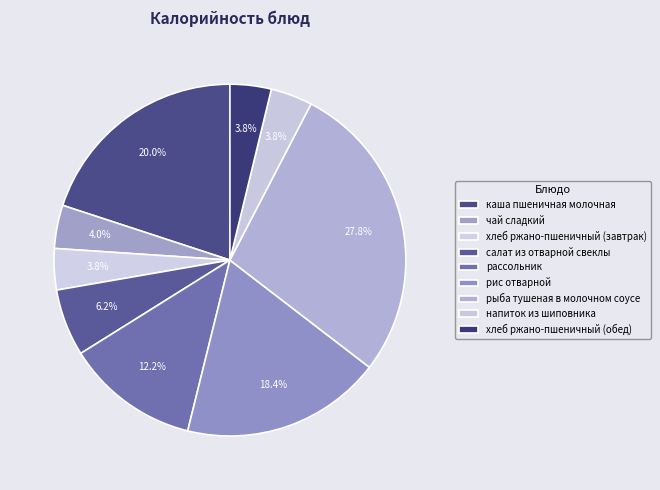

How many segments does this pie chart have?

9